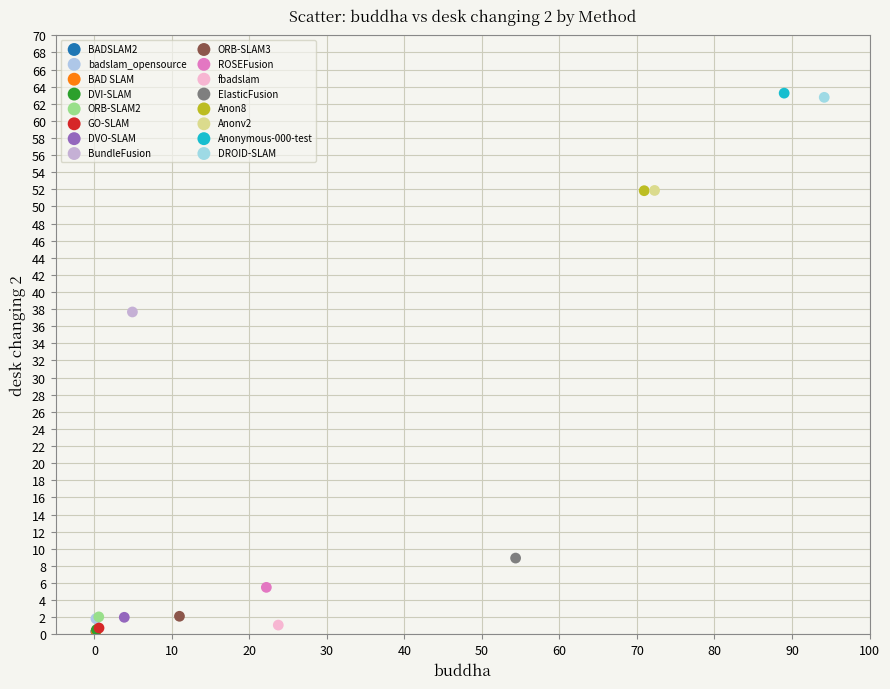

What are all the series names shown in the legend?

BADSLAM2, badslam_opensource, BAD SLAM, DVI-SLAM, ORB-SLAM2, GO-SLAM, DVO-SLAM, BundleFusion, ORB-SLAM3, ROSEFusion, fbadslam, ElasticFusion, Anon8, Anonv2, Anonymous-000-test, DROID-SLAM